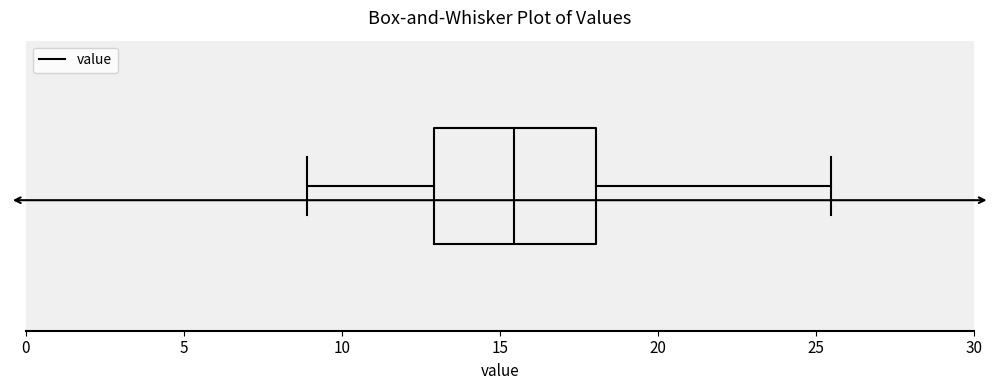

Read this box plot against the x-axis: the position of the median line, the range covered by the box, and the ends of both whiskers. The values are not printed on the chart, so give them approximately, as read against the axis.

median 15.5, box 13.0 to 18.0, whiskers 9.0 to 25.5